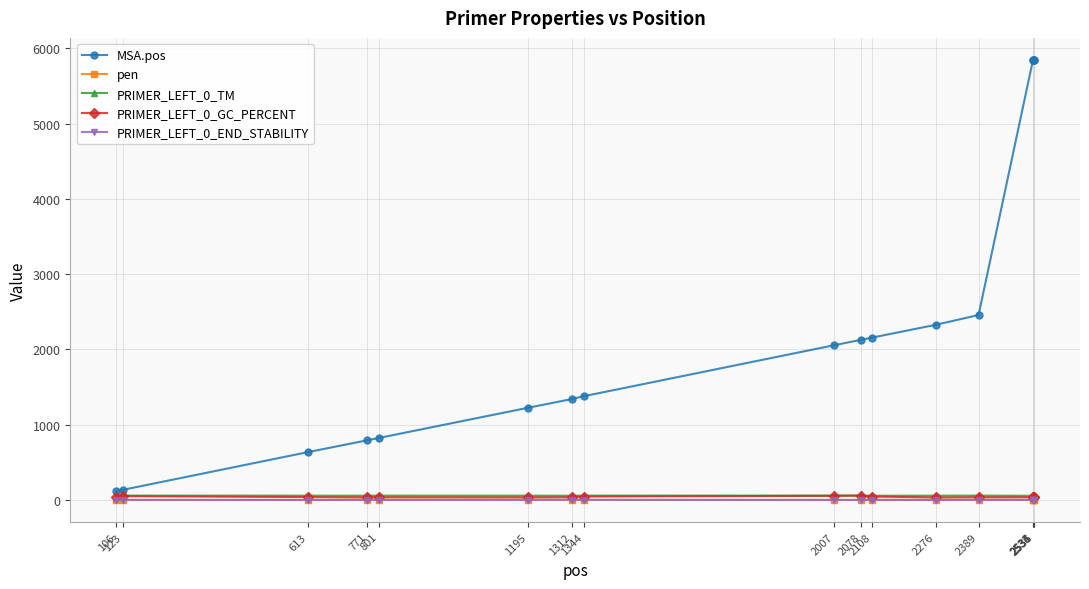

Which series has the largest total across all categories?

MSA.pos